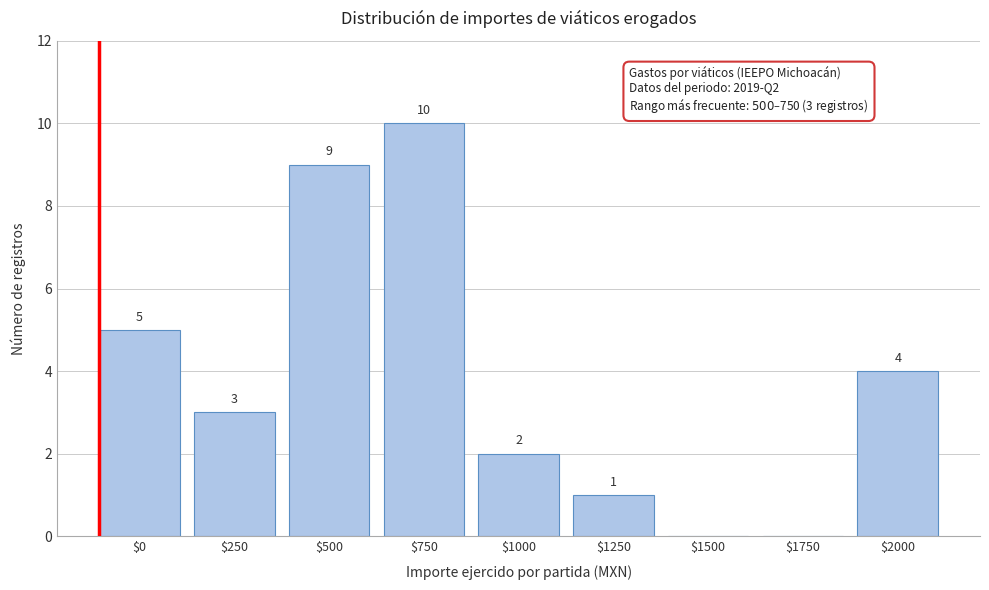

Where does the data first go above 3?

$0